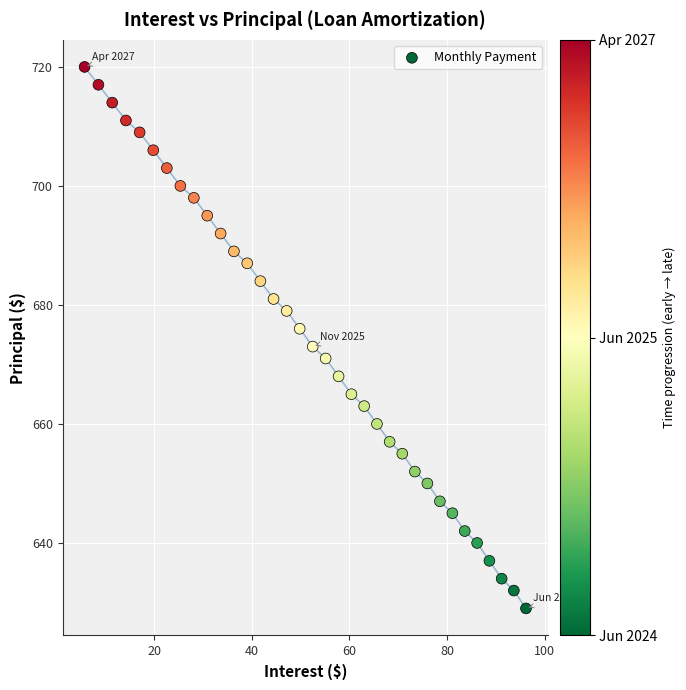

What is the range of Y values (max minus min)?

91